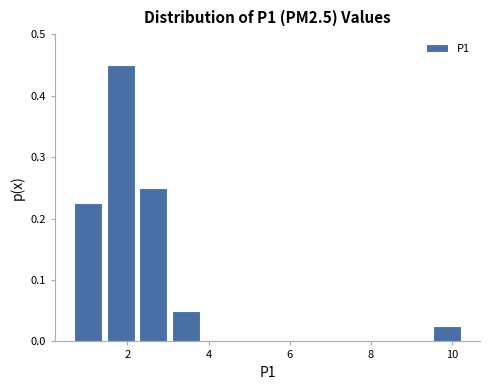

Reading left to right, list every bar in this chart as the range it spans on the x-axis followed by its height. Neither the bar edges nor the heights are printed on the chart, so give them approximately, as read against the axes.

0.6 to 1.4: 0.23
1.4 to 2.2: 0.45
2.2 to 3.0: 0.25
3.0 to 3.8: 0.05
3.8 to 4.6: 0
4.6 to 5.4: 0
5.4 to 6.2: 0
6.2 to 7.0: 0
7.0 to 7.8: 0
7.8 to 8.6: 0
8.6 to 9.4: 0
9.4 to 10.2: 0.03